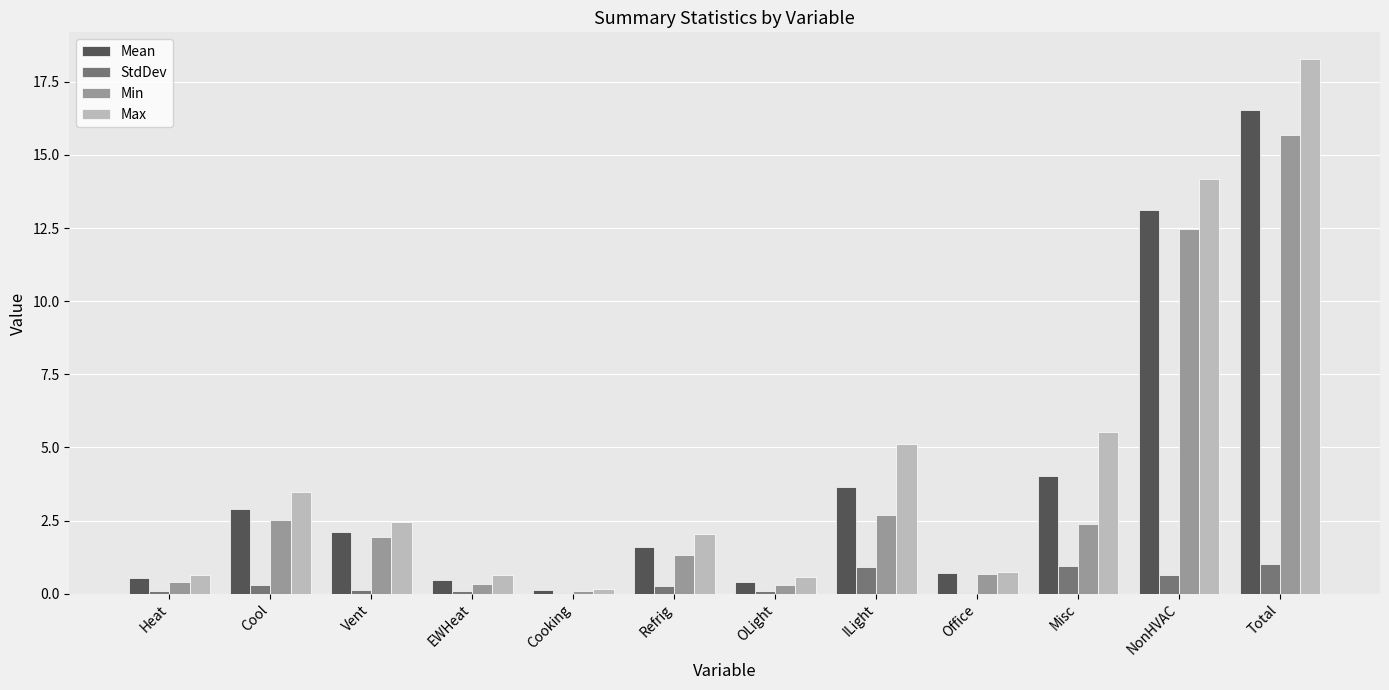

Which series changed the most between Vent and NonHVAC?

Max